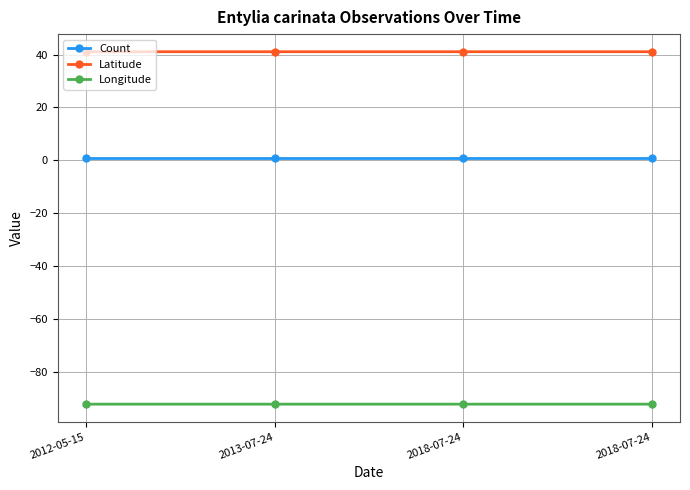

How many lines are shown in the chart?

3